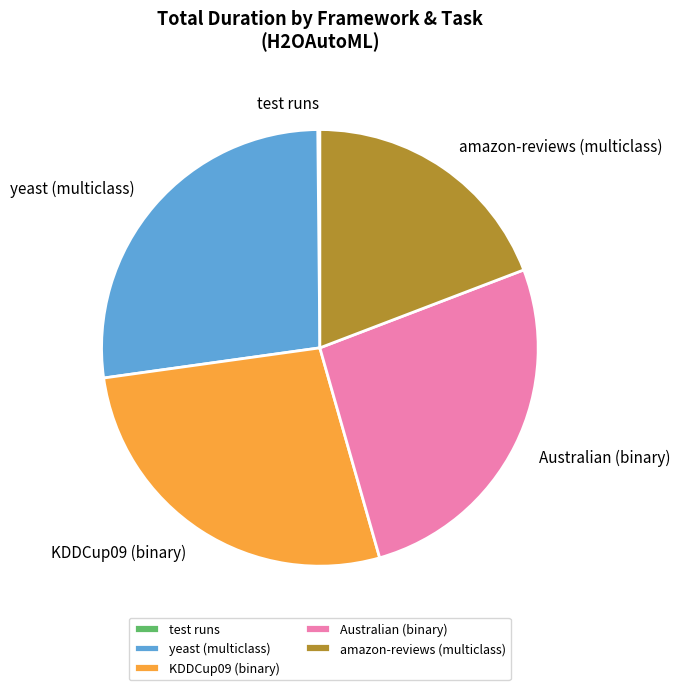

Combined, do Australian (binary) and amazon-reviews (multiclass) account for over 50%?

No